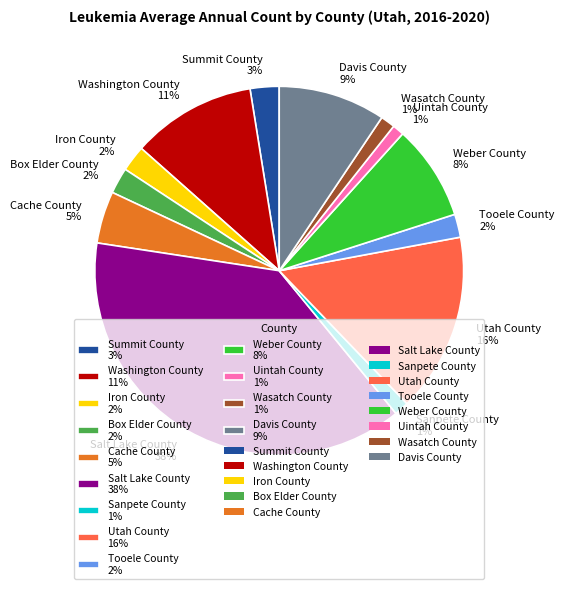

Does any single category account for the majority?

No